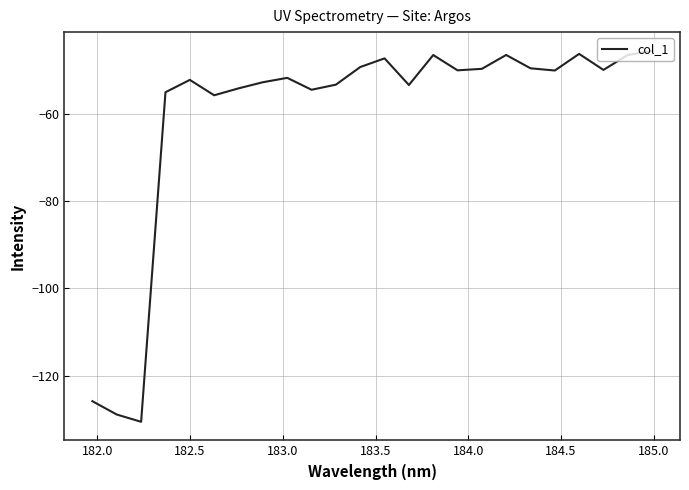

What is the smallest value displayed?

-130.6